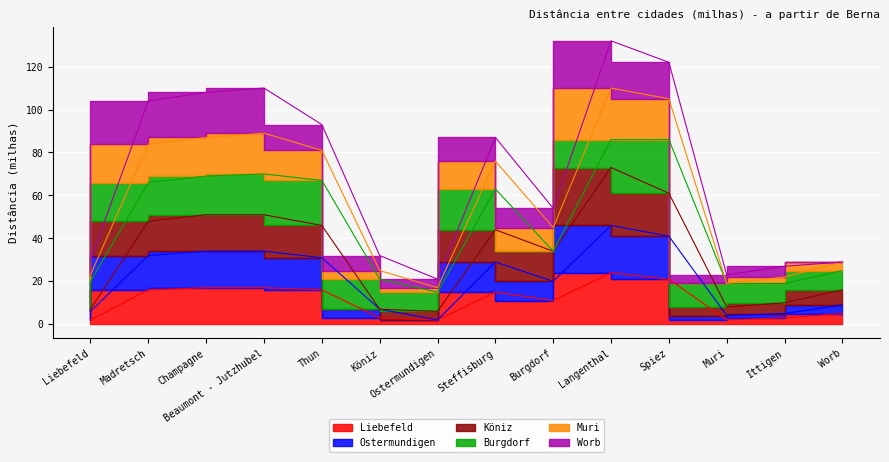

What is the label of the 12th point from the right?

Champagne